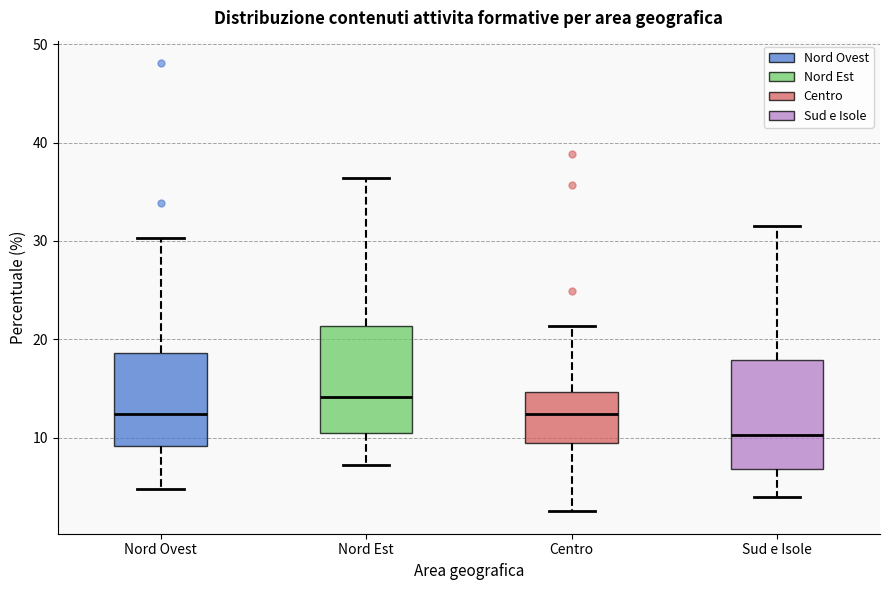

Where is the lower edge of the box for Sud e Isole on the y-axis? The values are not printed on the chart, so give them approximately, as read against the axis.

7